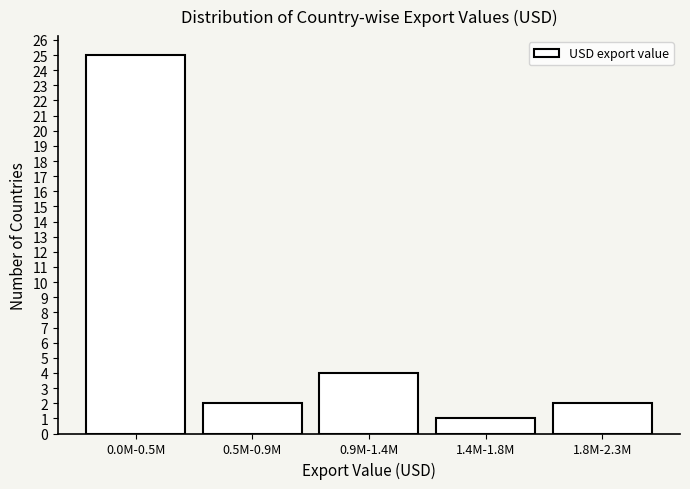

Reading left to right, extract all data points from this chart.

25	2	4	1	2